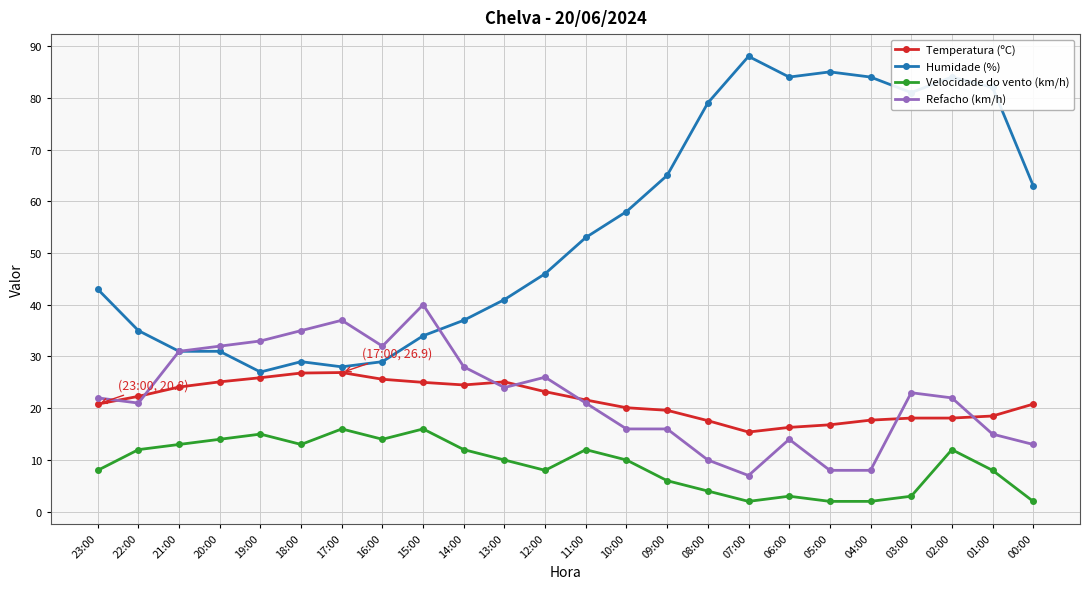

What is the spread (max minus min) of values at 10:00?

48.0